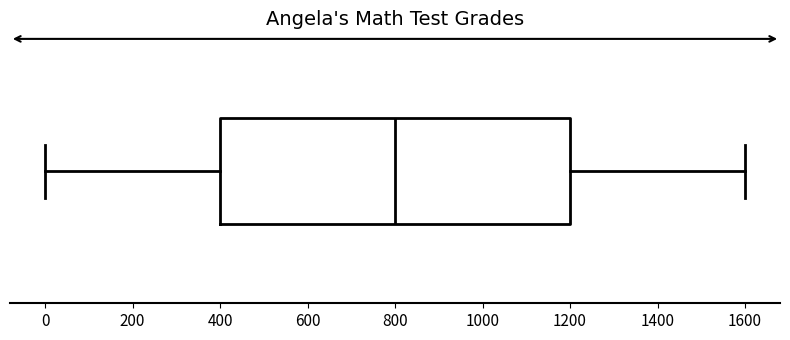

Read this box plot against the x-axis: the position of the median line, the range covered by the box, and the ends of both whiskers. The values are not printed on the chart, so give them approximately, as read against the axis.

median 800, box 400 to 1200, whiskers 0 to 1600